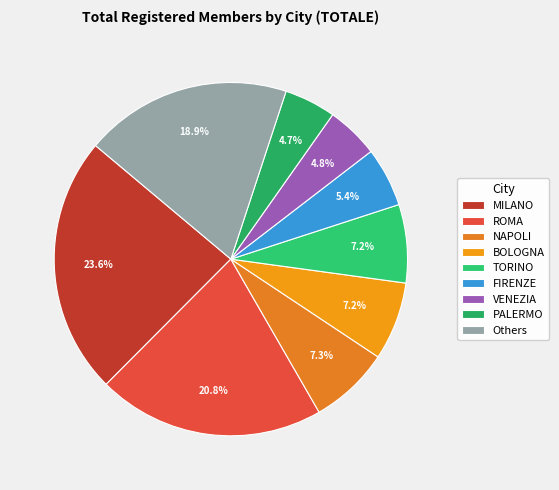

Count the number of slices in the pie.

9